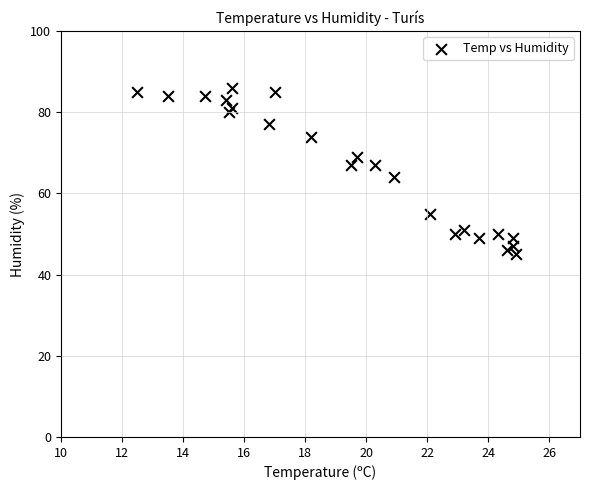

What is the range of Y values (max minus min)?

41